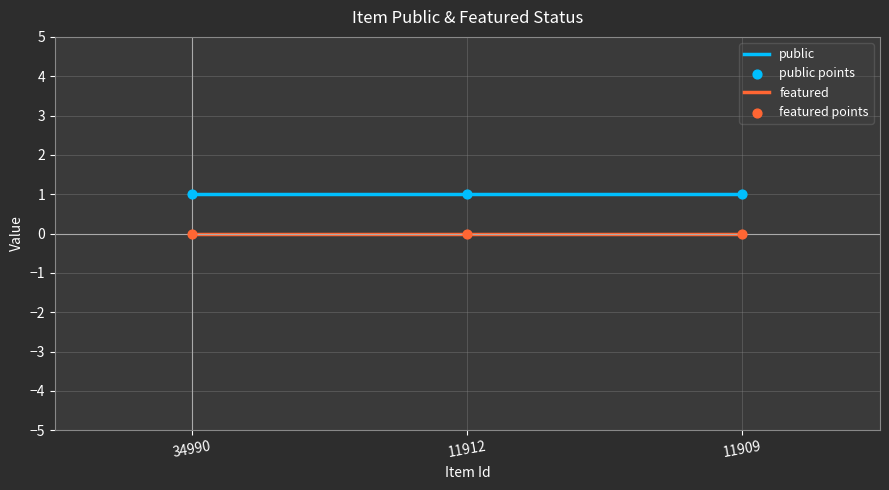

At how many categories does at least one series exceed 0?

3